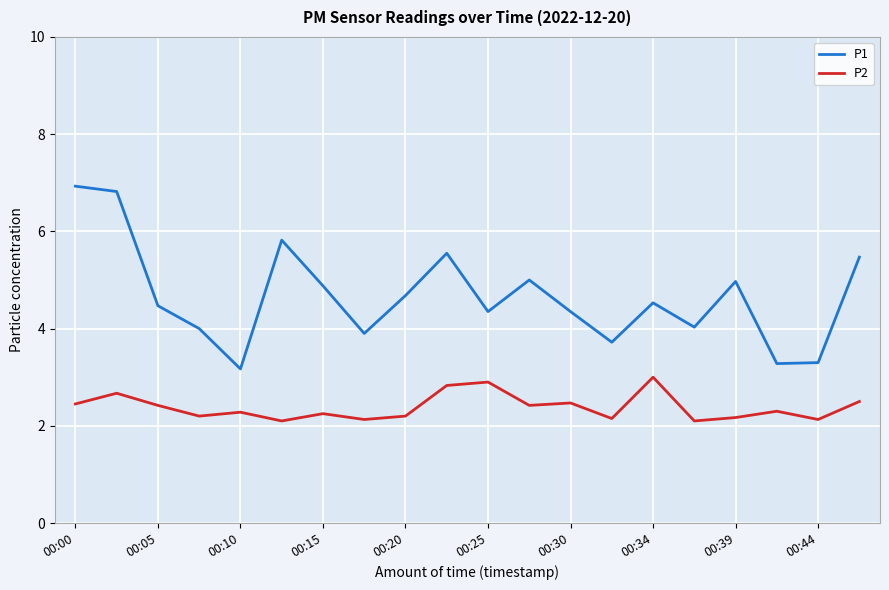

True or false: P1 and P2 cross at least once.

False